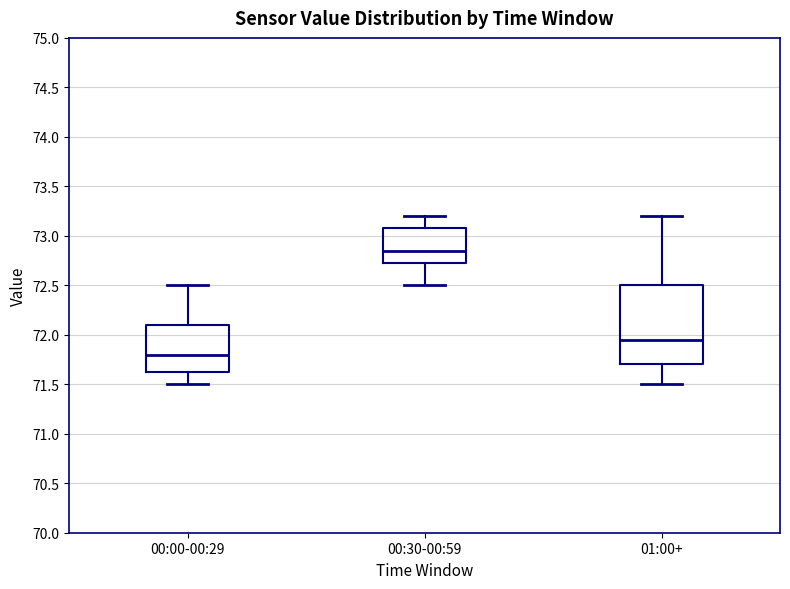

Reading left to right, read every box against the y-axis: the position of its median line, the range the box covers, and the ends of its whiskers. The values are not printed on the chart, so give them approximately, as read against the axis.

00:00-00:29: median 71.80, box 71.65 to 72.10, whiskers 71.50 to 72.50
00:30-00:59: median 72.85, box 72.75 to 73.10, whiskers 72.50 to 73.20
01:00+: median 71.95, box 71.70 to 72.50, whiskers 71.50 to 73.20